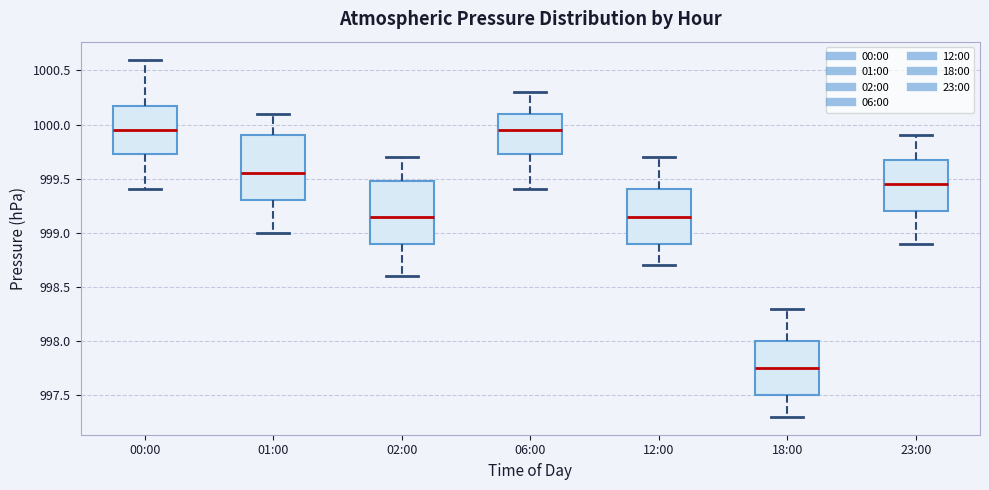

Reading left to right, read every box against the y-axis: the position of its median line, the range the box covers, and the ends of its whiskers. The values are not printed on the chart, so give them approximately, as read against the axis.

00:00: median 999.95, box 999.75 to 1000.20, whiskers 999.40 to 1000.60
01:00: median 999.55, box 999.30 to 999.90, whiskers 999.00 to 1000.10
02:00: median 999.15, box 998.90 to 999.50, whiskers 998.60 to 999.70
06:00: median 999.95, box 999.75 to 1000.10, whiskers 999.40 to 1000.30
12:00: median 999.15, box 998.90 to 999.40, whiskers 998.70 to 999.70
18:00: median 997.75, box 997.50 to 998.00, whiskers 997.30 to 998.30
23:00: median 999.45, box 999.20 to 999.70, whiskers 998.90 to 999.90